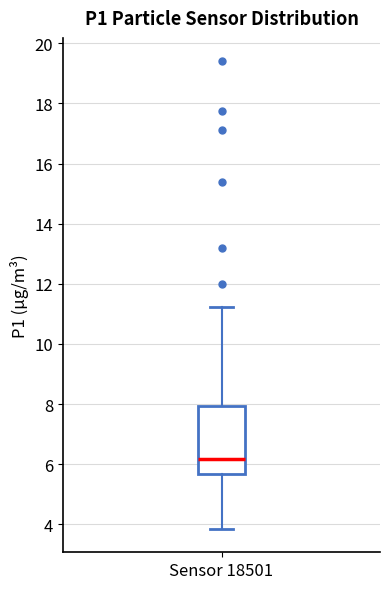

Transcribe this box plot: give where the median line is, the range the box spans, and where the two whiskers end, as read against the y-axis. The values are not printed on the chart, so give them approximately, as read against the axis.

median 6.2, box 5.6 to 8.0, whiskers 3.8 to 11.2